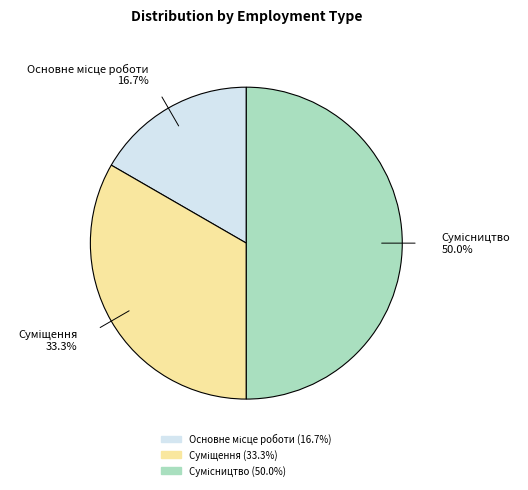

Between Основне місце роботи and Сумісництво, which is larger?

Сумісництво